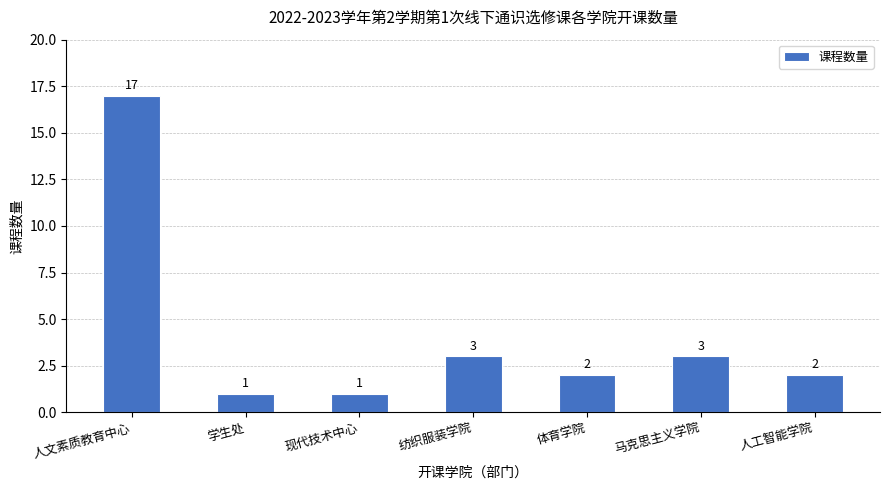

What is the maximum value shown in the chart?

17